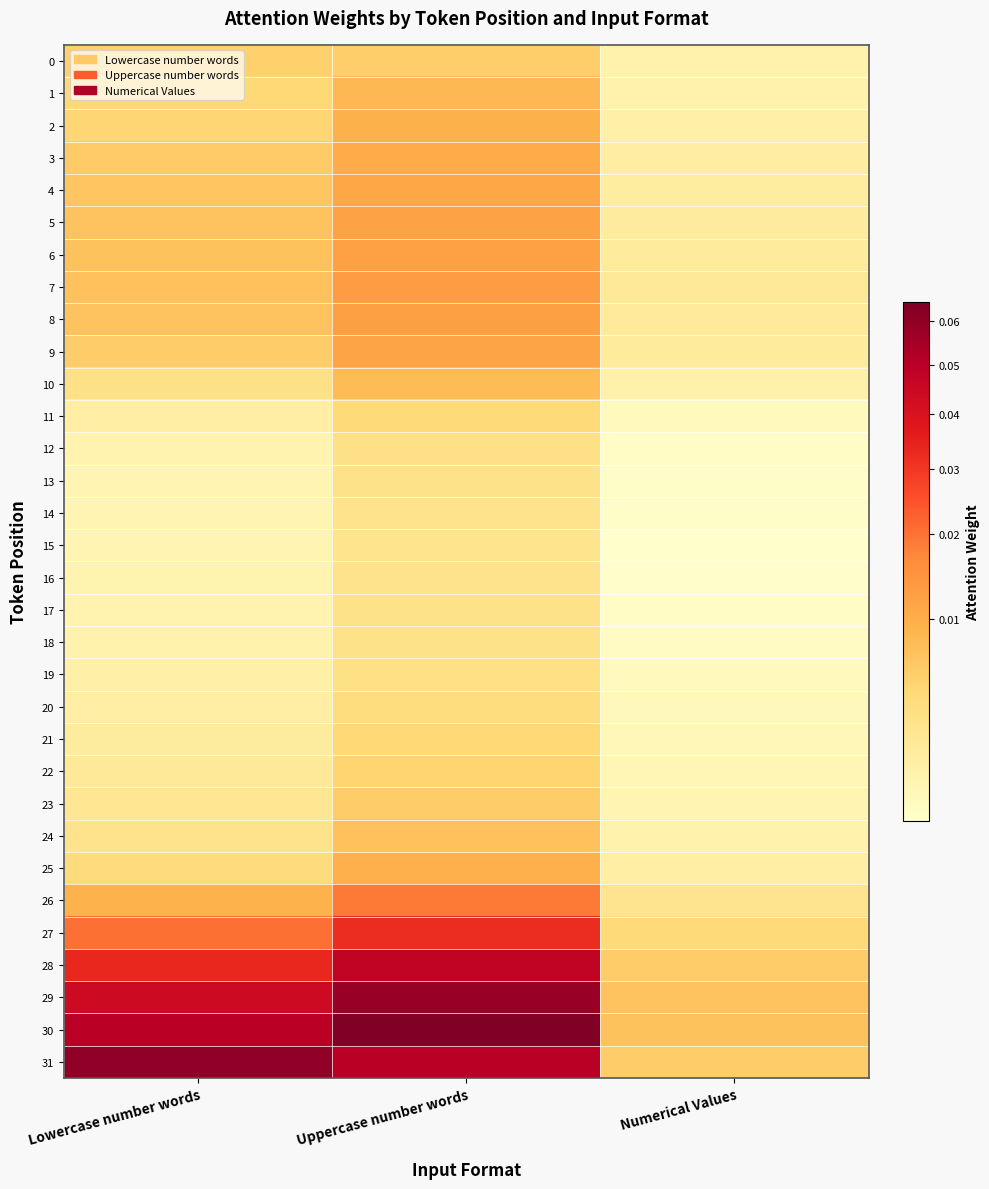

What is the spread (max minus min) of values at Lowercase number words?

0.1